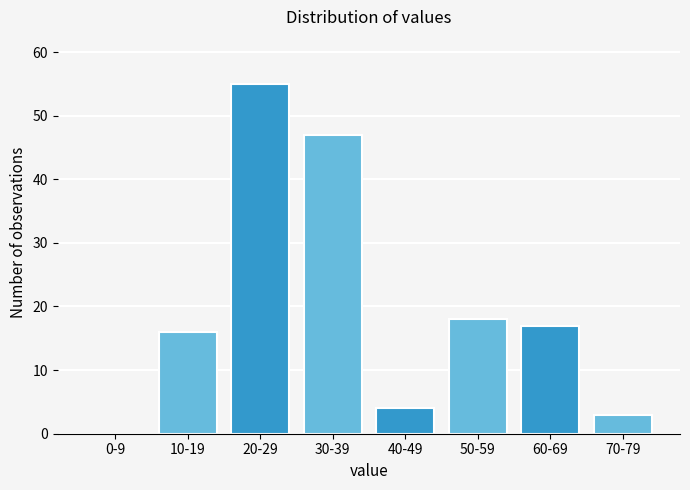

Reading left to right, what are all the values shown in this chart?

0-9=0	10-19=16	20-29=55	30-39=47	40-49=4	50-59=18	60-69=17	70-79=3